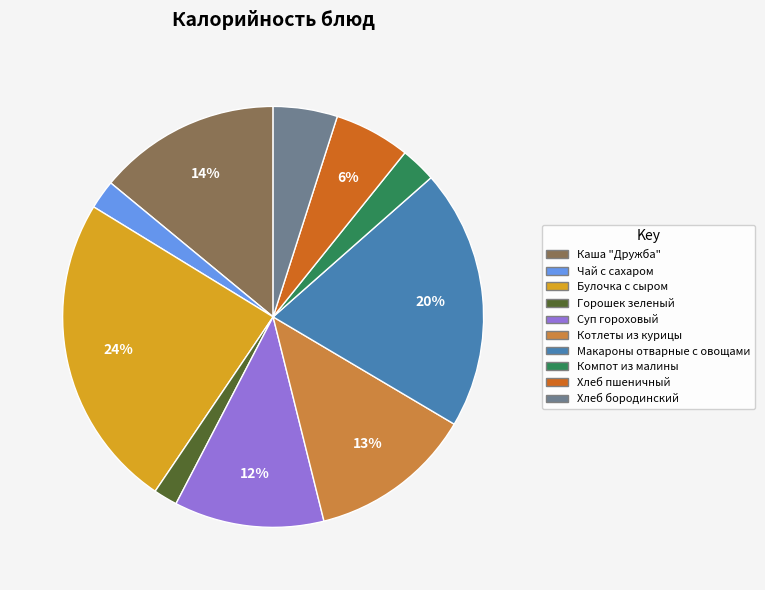

Which has a higher value, Хлеб пшеничный or Суп гороховый?

Суп гороховый